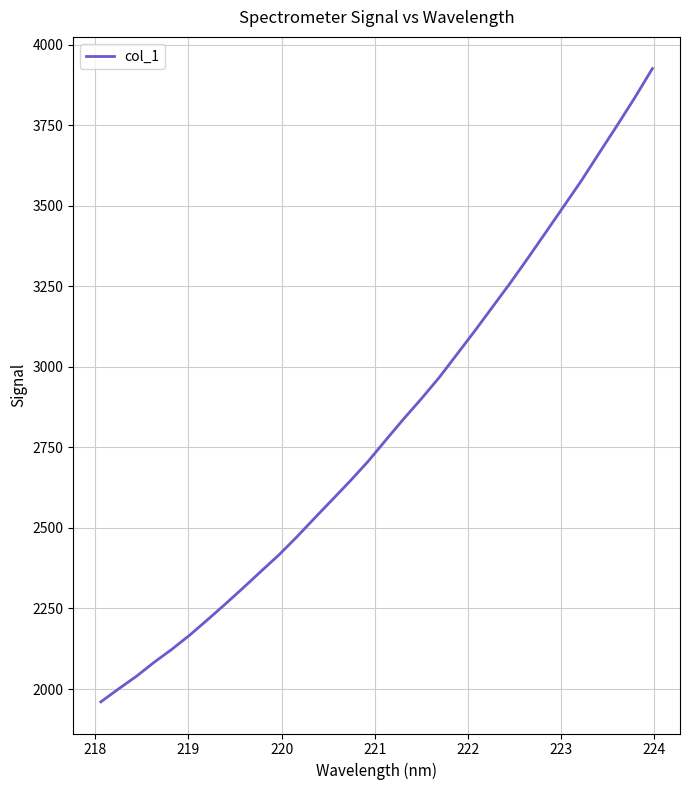

What is the smallest value displayed?

1960.2